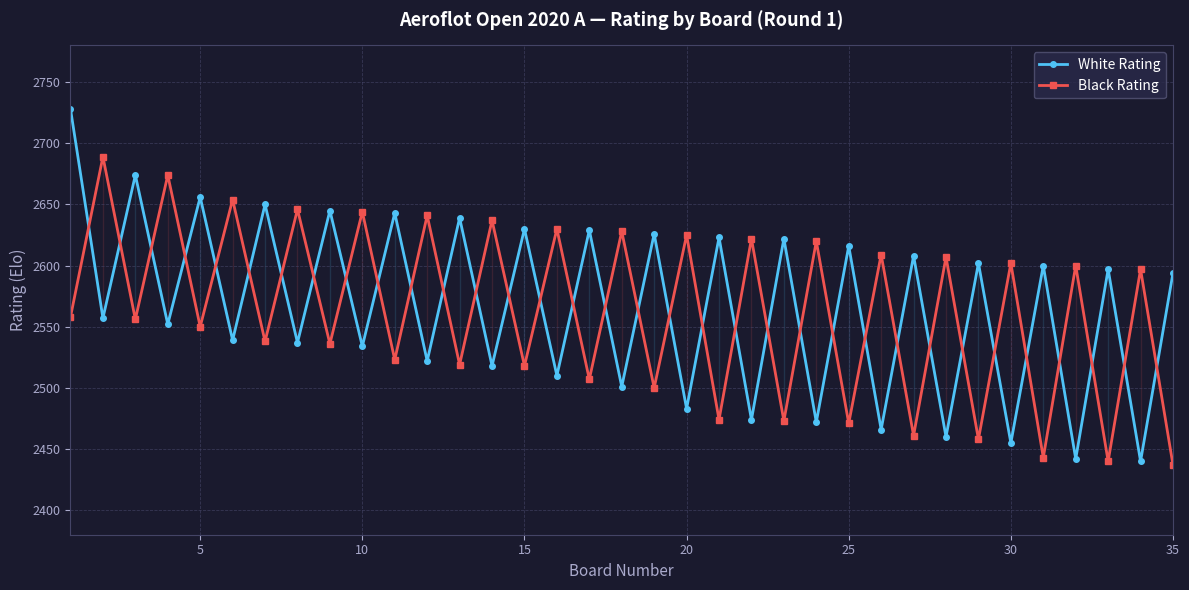

True or false: Black Rating has more than 2 points higher than both neighbors.

True